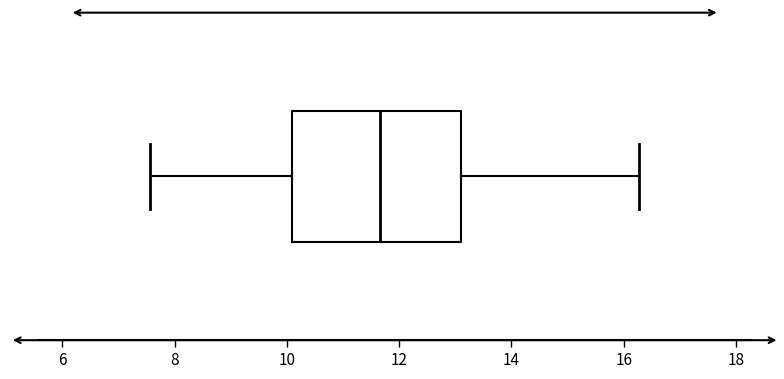

Where is the left edge of the box on the x-axis? The values are not printed on the chart, so give them approximately, as read against the axis.

10.0